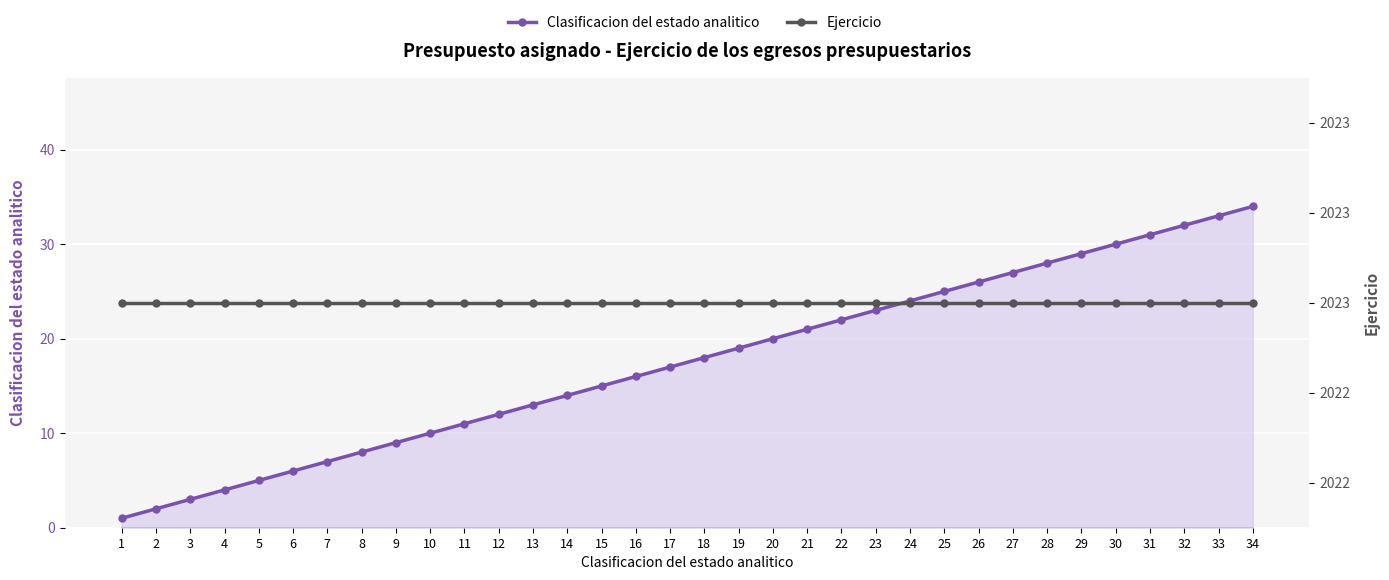

The value of Ejercicio at 19 is 1028. True or false?

False